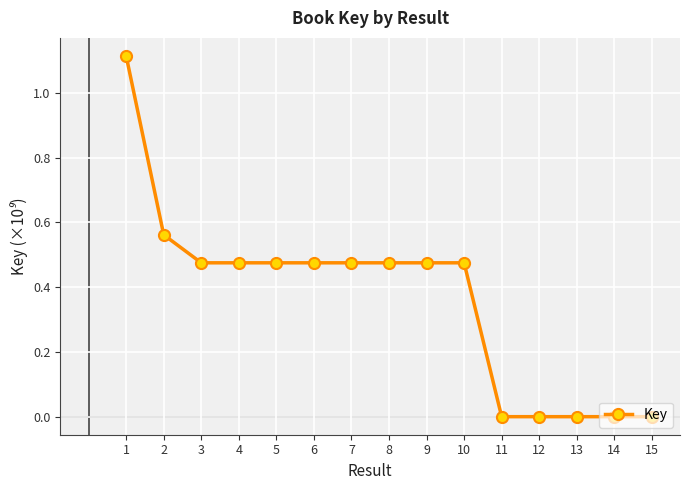

What is the average value?

0.4